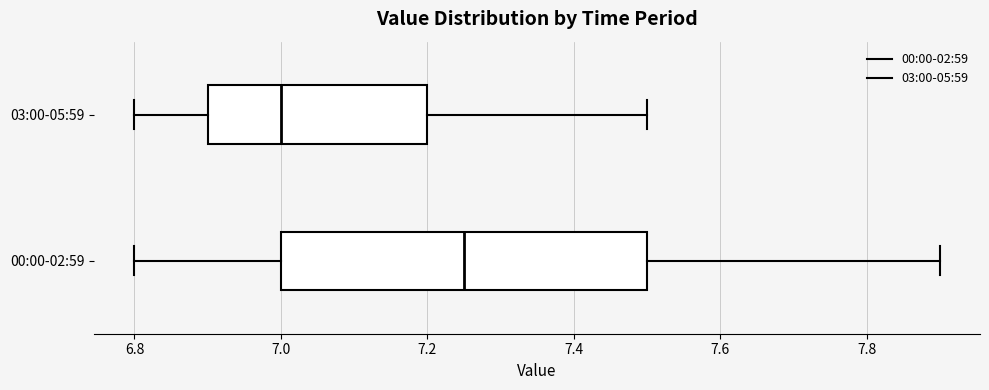

Which box has the furthest to the left median line?

03:00-05:59